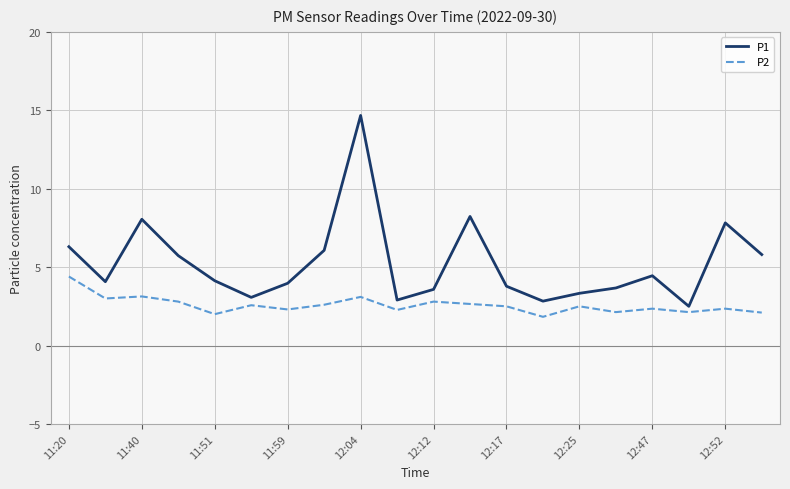

How many lines are shown in the chart?

2